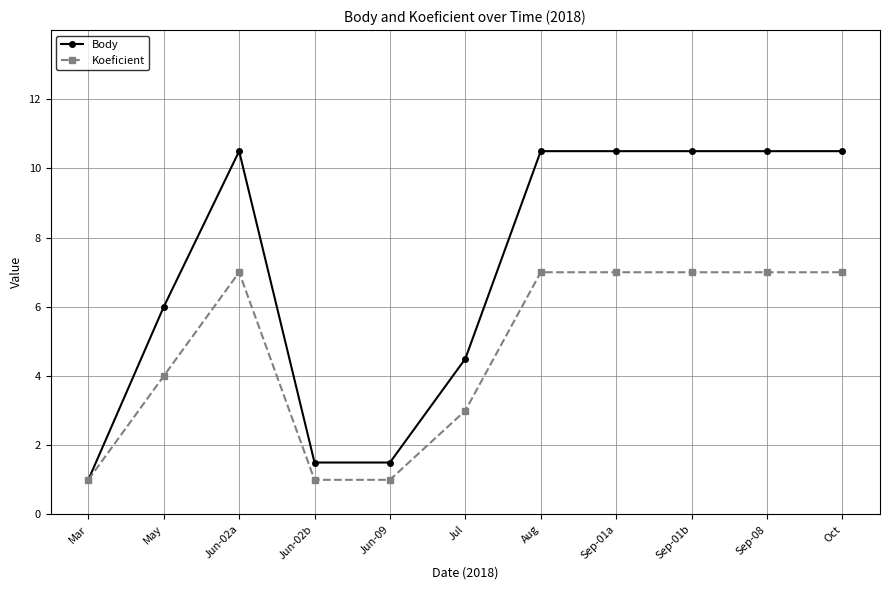

Is this an area chart (filled region under the line)?

No